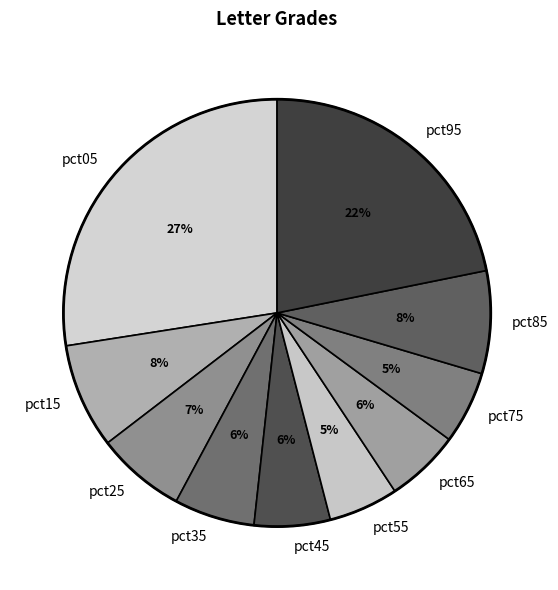

How many slices are in this pie chart?

10